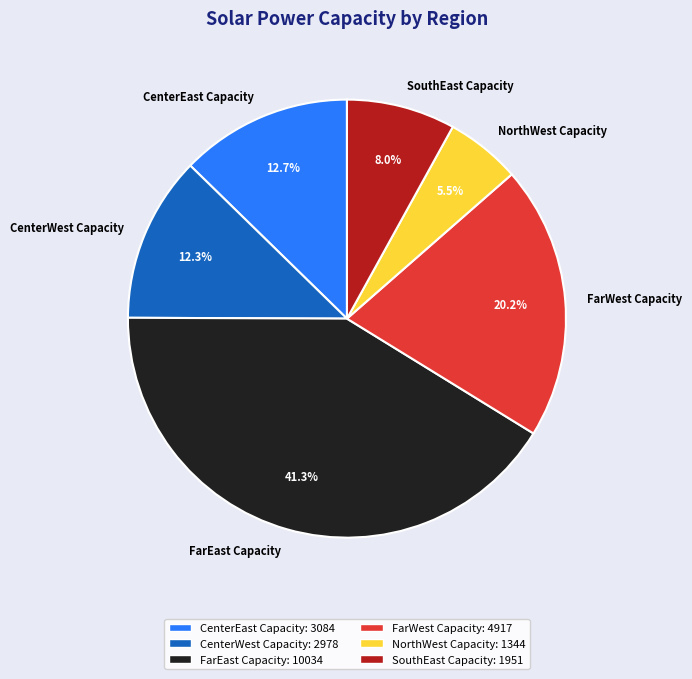

What is the largest slice in the pie chart?

FarEast Capacity